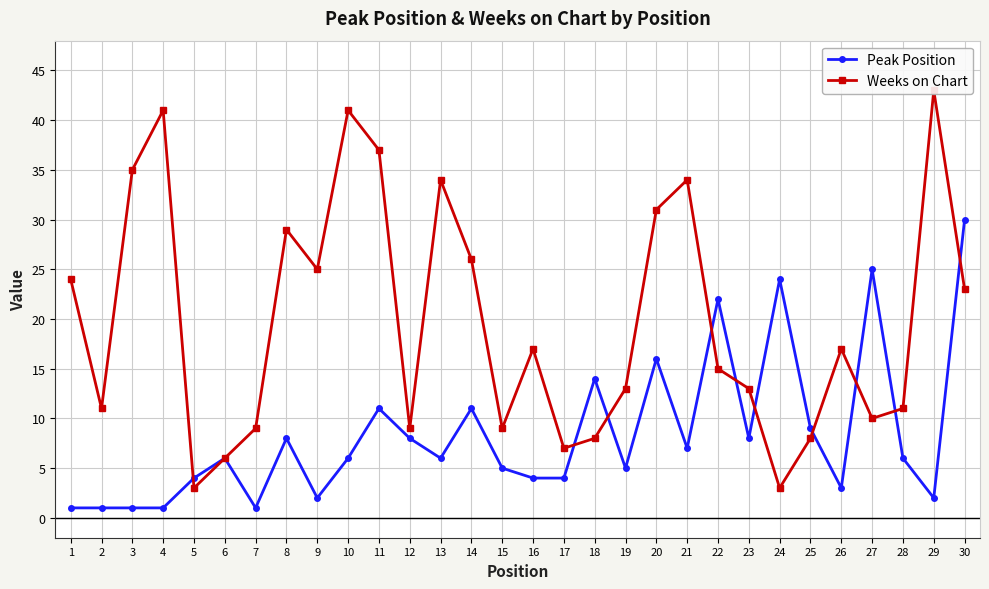

At 13, list the series in order from largest to smallest.

Weeks on Chart, Peak Position